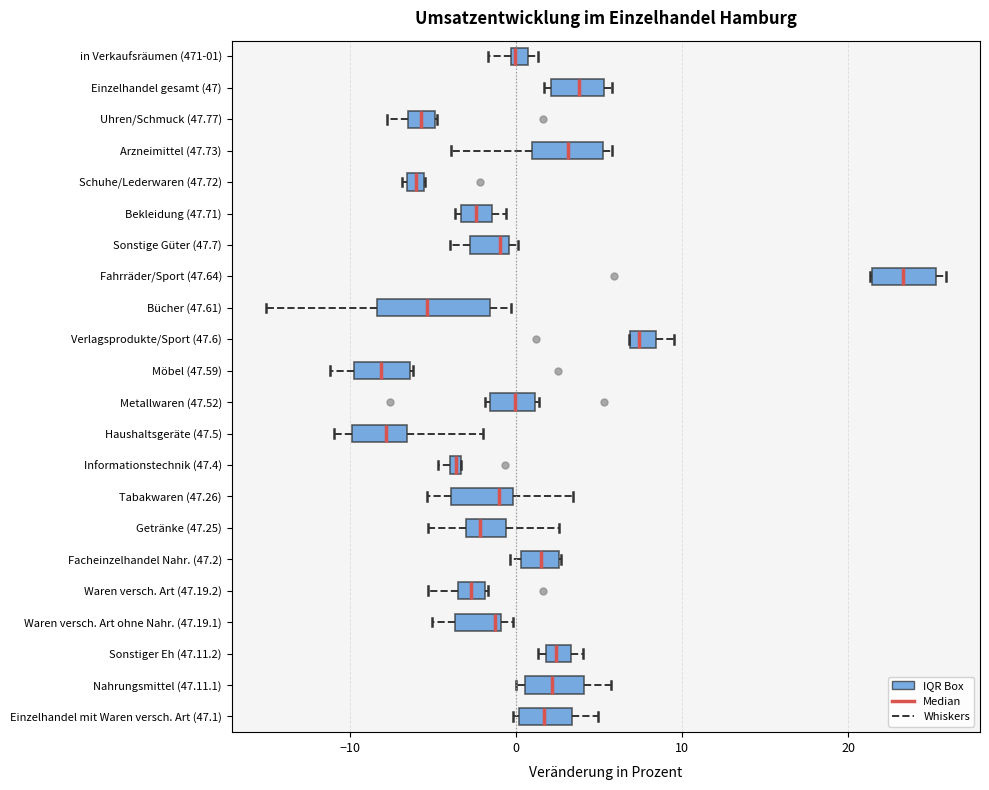

Where does the right whisker of the box for Tabakwaren (47.26) end on the x-axis? The values are not printed on the chart, so give them approximately, as read against the axis.

3